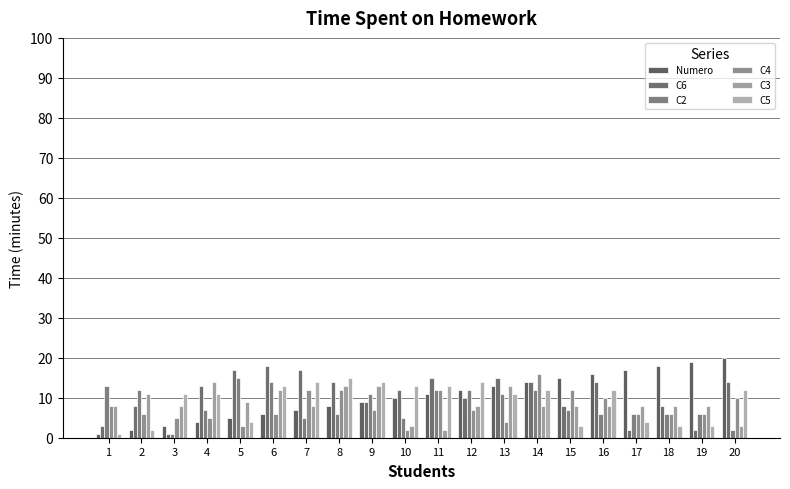

True or false: C2 has a value of 12 at 2.

True